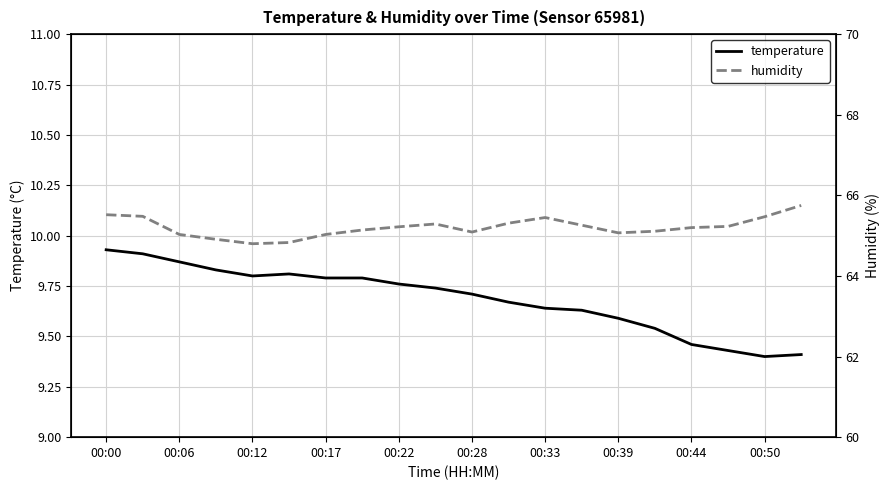

The value of temperature at 00:28 is 9.7. True or false?

True